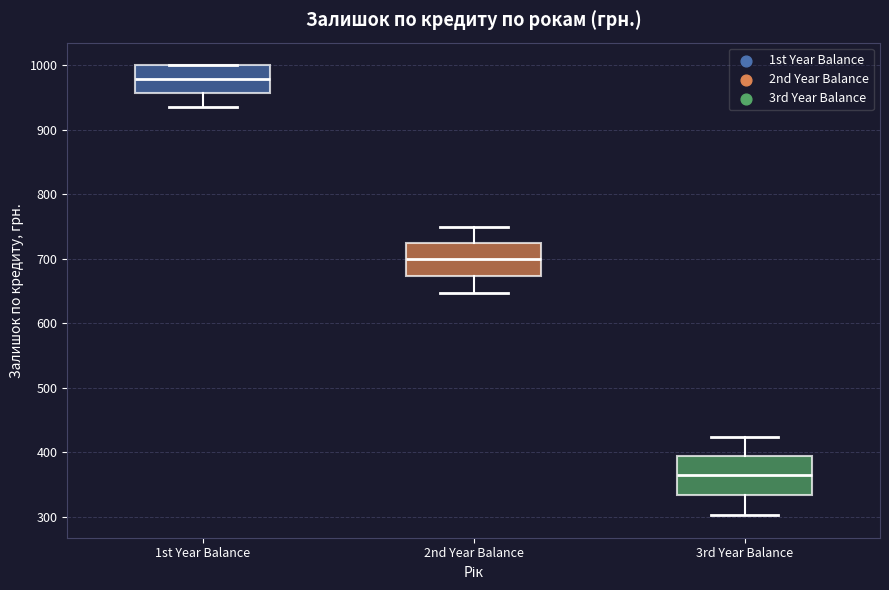

Reading left to right, read every box against the y-axis: the position of its median line, the range the box covers, and the ends of its whiskers. The values are not printed on the chart, so give them approximately, as read against the axis.

1st Year Balance: median 980, box 960 to 1000, whiskers 940 to 1000
2nd Year Balance: median 700, box 670 to 720, whiskers 650 to 750
3rd Year Balance: median 360, box 330 to 390, whiskers 300 to 420